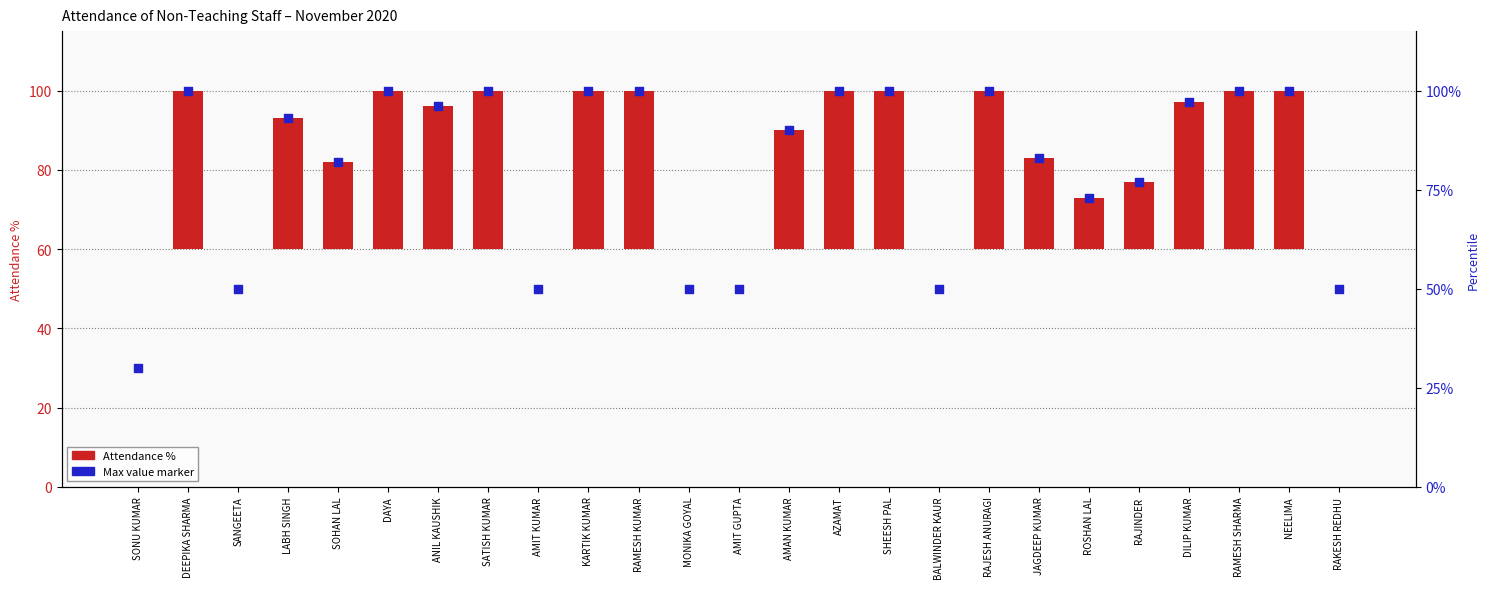

Which series reaches the minimum Y coordinate?

Attendance %